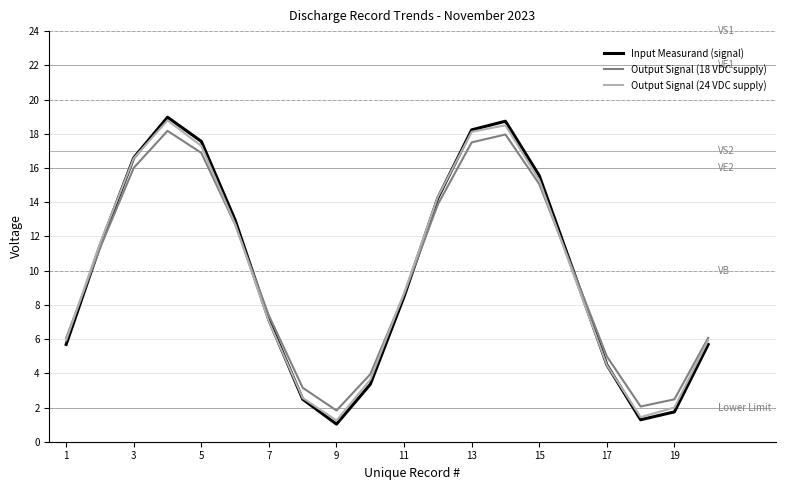

What is the minimum value shown in the chart?

1.0